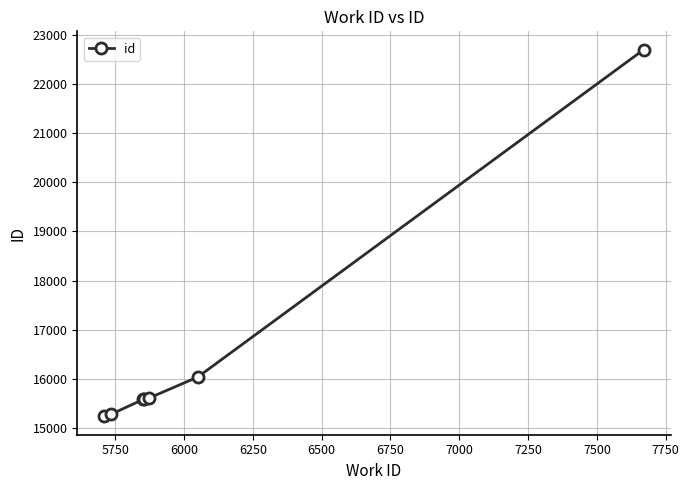

What is the average value?

16576